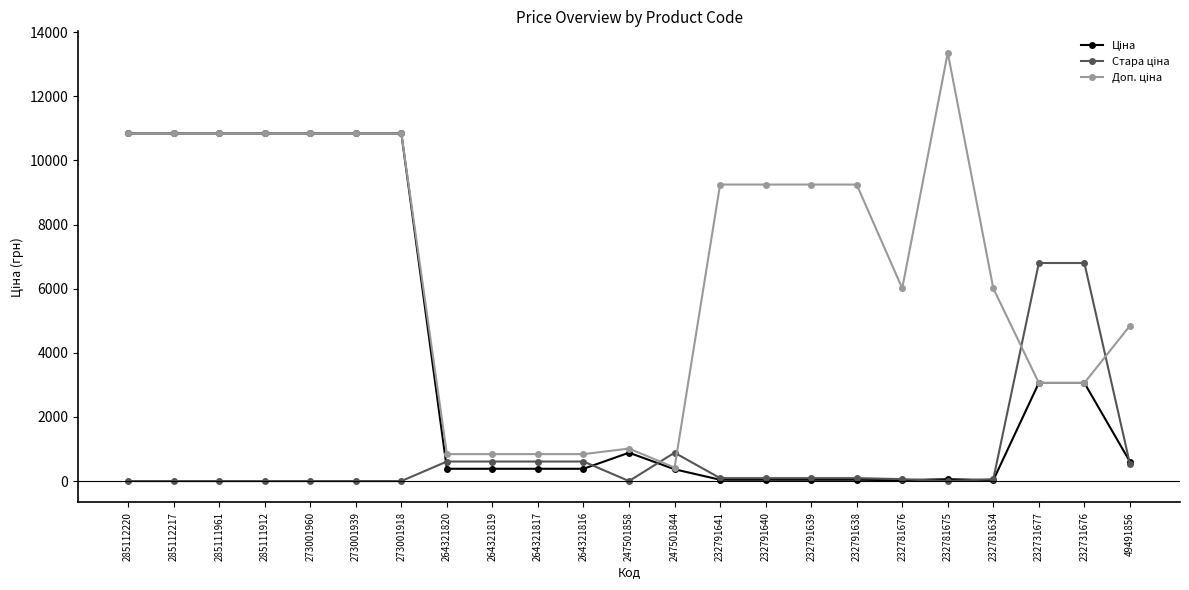

What is the total value across all series at 273001918?

21680.2